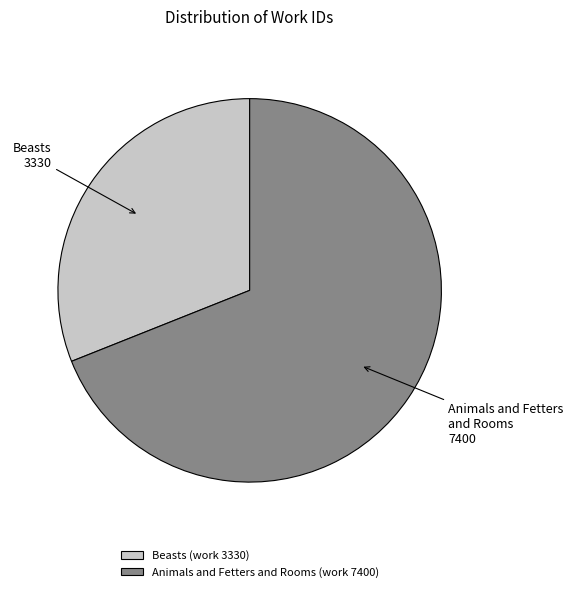

Rank the categories by value from highest to lowest.

Animals and Fetters and Rooms (work 7400), Beasts (work 3330)